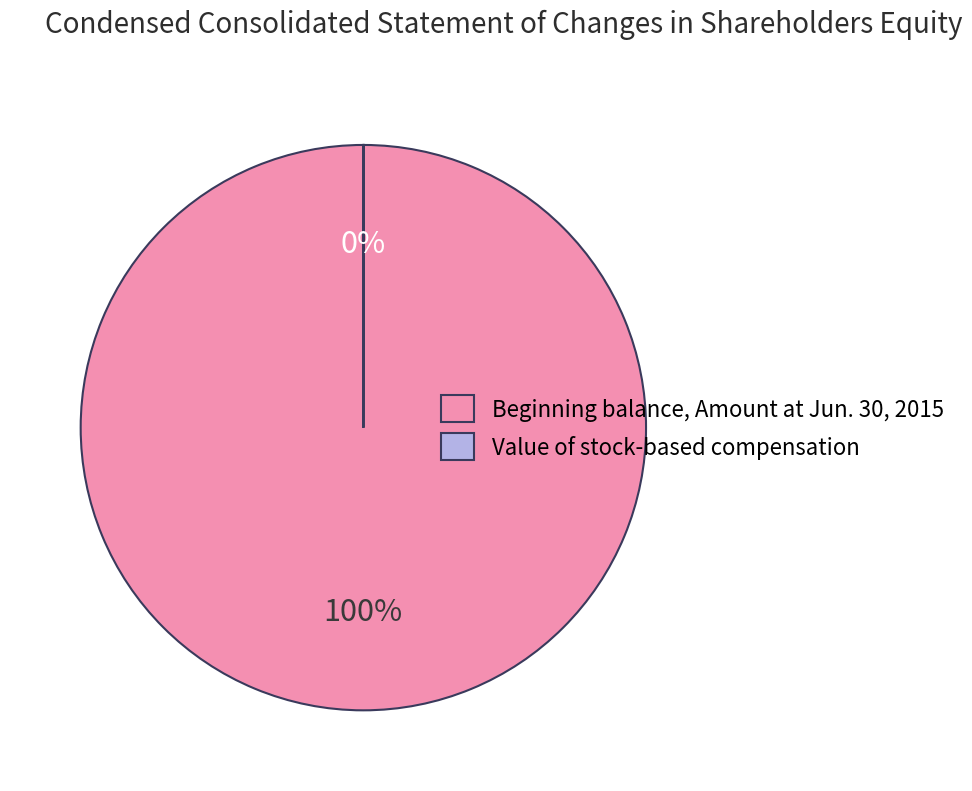

What percentage is the Beginning balance, Amount at Jun. 30, 2015 slice, to the nearest percent?

100%